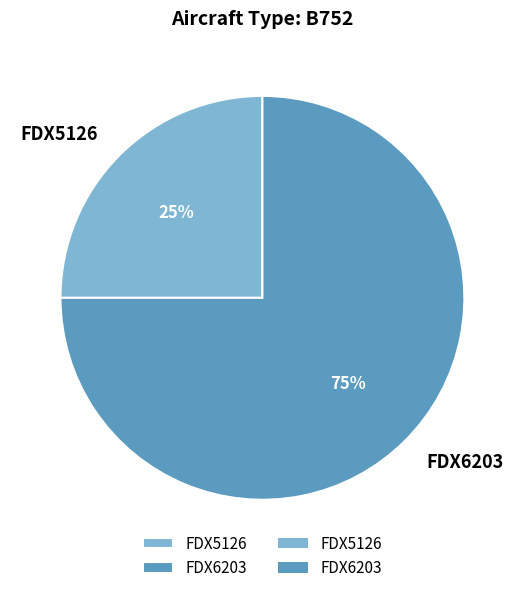

How many slices are in this pie chart?

2